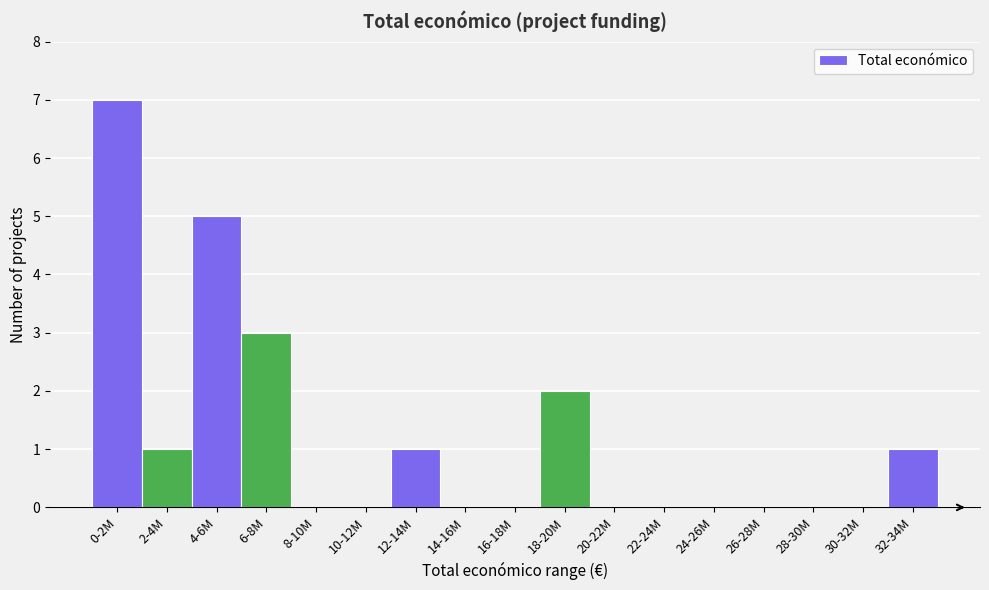

Reading left to right, extract all data points from this chart.

0-2M=7	2-4M=1	4-6M=5	6-8M=3	8-10M=0	10-12M=0	12-14M=1	14-16M=0	16-18M=0	18-20M=2	20-22M=0	22-24M=0	24-26M=0	26-28M=0	28-30M=0	30-32M=0	32-34M=1